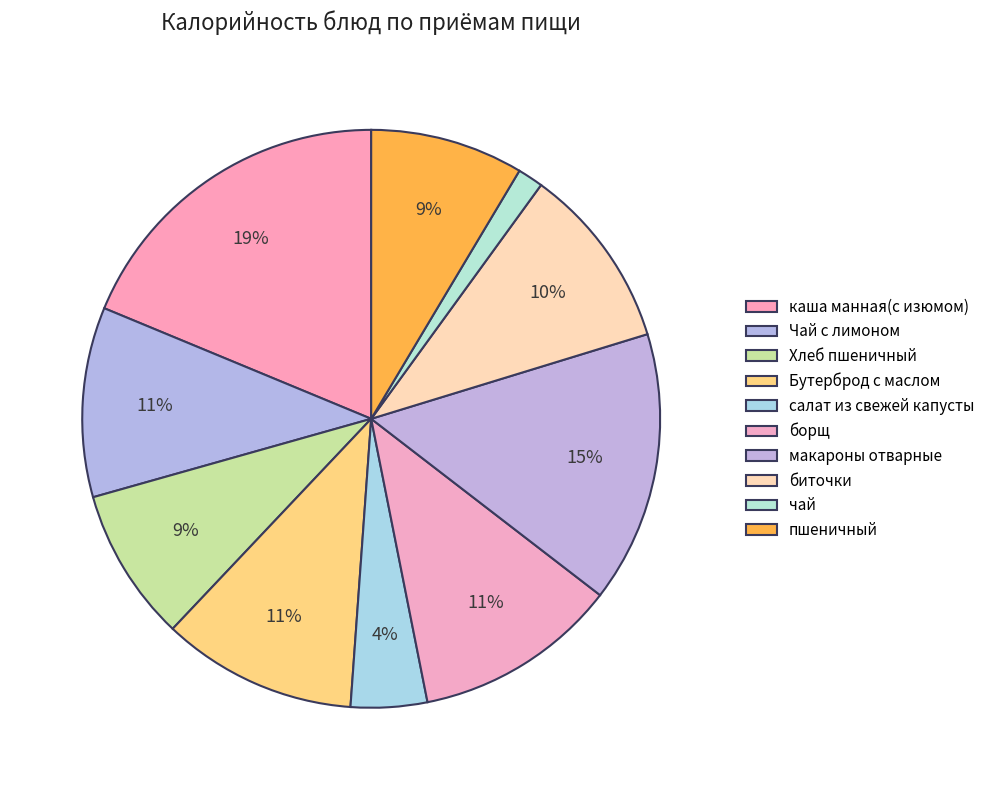

Is it true that Бутерброд с маслом is 4% of the pie?

False